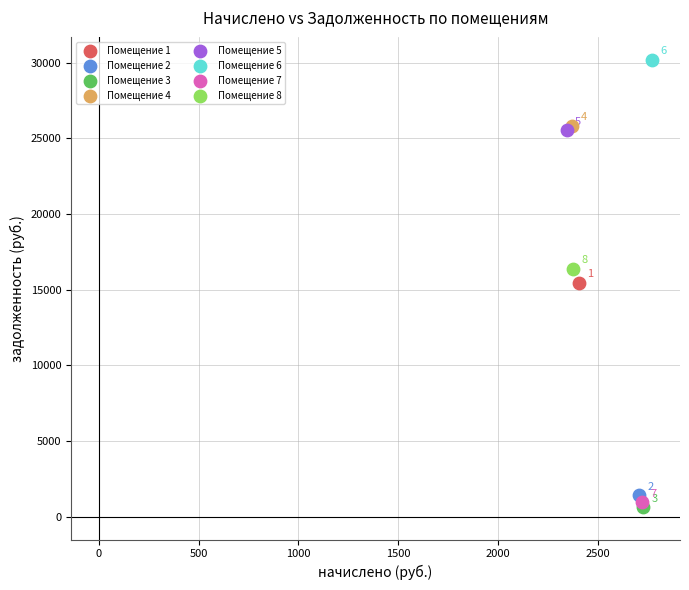

Which series contains the highest Y value?

Помещение 6